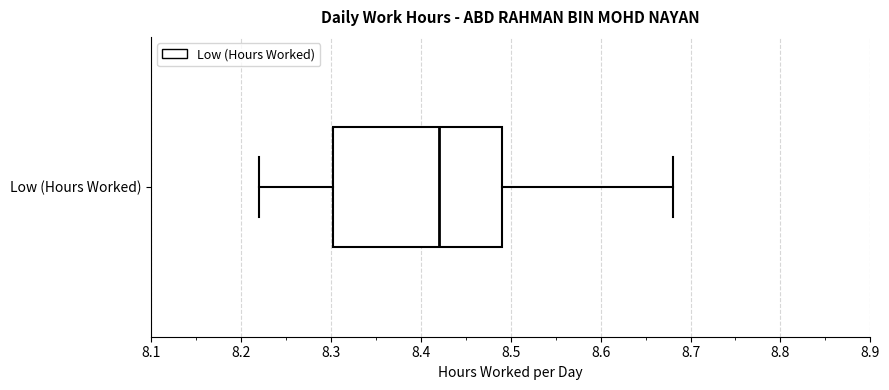

Where is the right edge of the box for Low (Hours Worked) on the x-axis? The values are not printed on the chart, so give them approximately, as read against the axis.

8.49